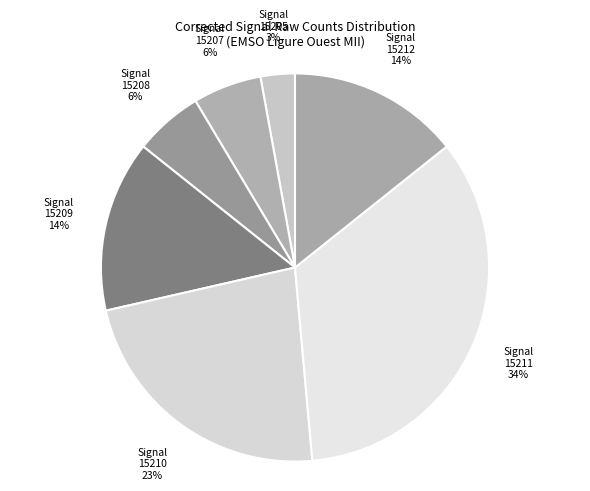

What is the ratio of the value at Signal 15205 to the value at Signal 15208?

0.5